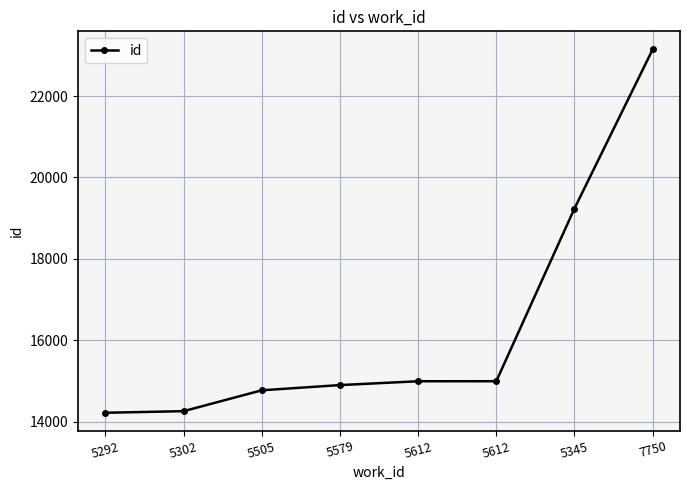

How many lines are shown in the chart?

1